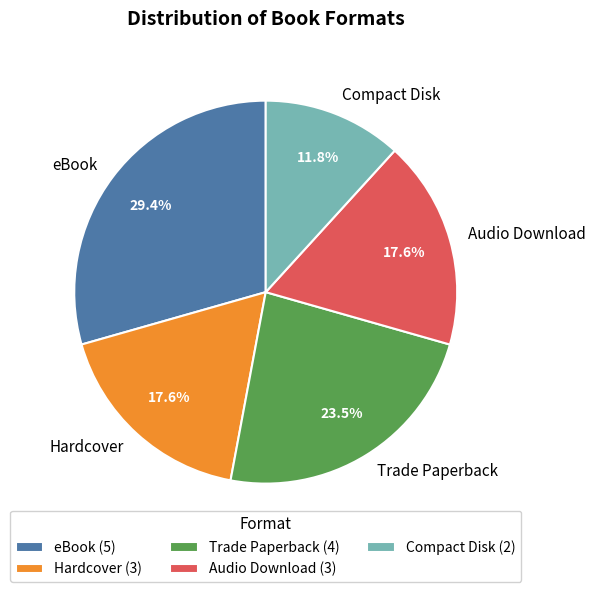

Do Trade Paperback and Compact Disk together represent more than half of the pie?

No